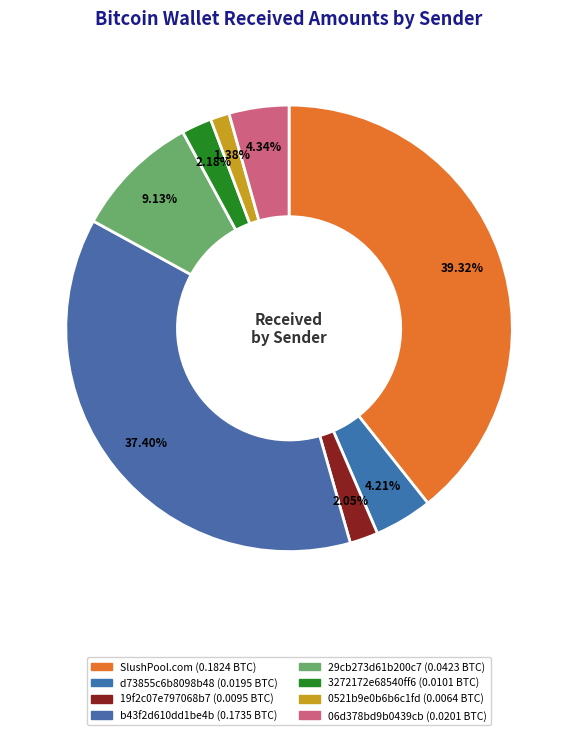

How much of the chart is everything except SlushPool.com?

60.7%